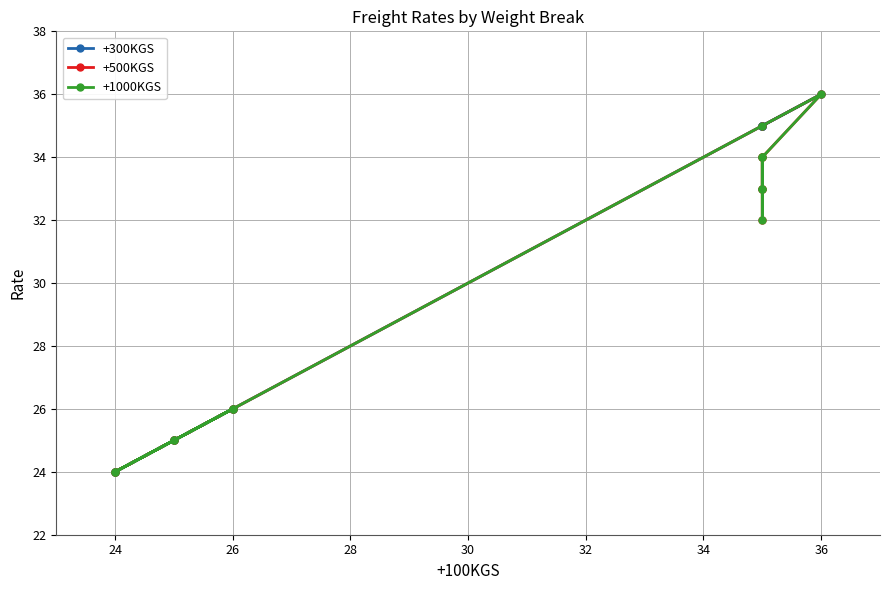

At which category does the chart reach its peak across all series?

36